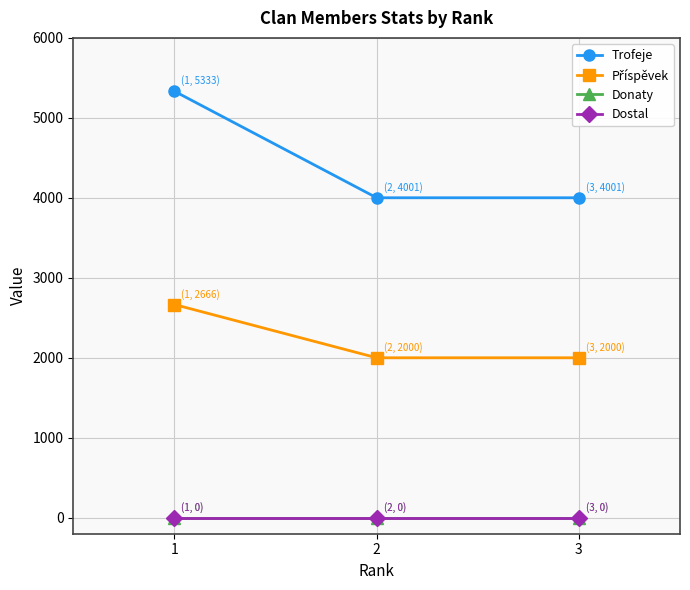

Does the chart have visible grid lines?

Yes